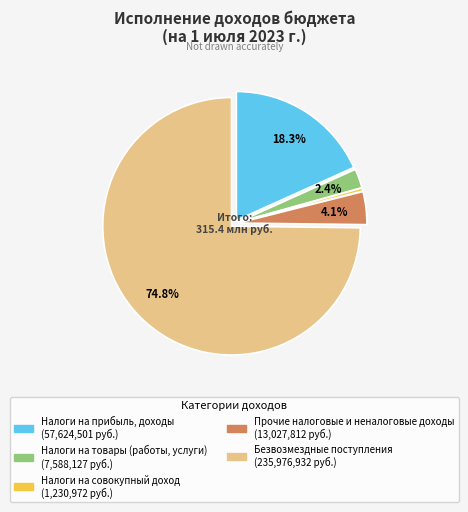

How many slices are in this pie chart?

5